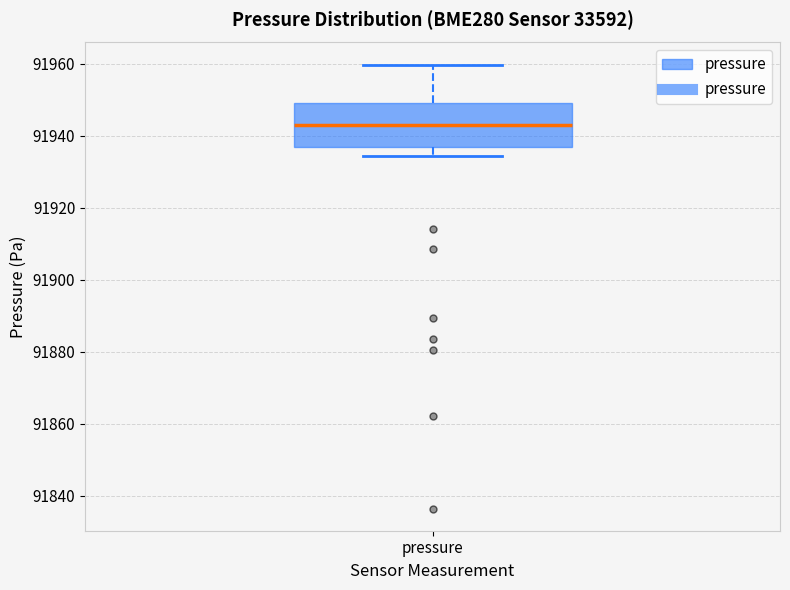

Where does the lower whisker of the box for pressure end on the y-axis? The values are not printed on the chart, so give them approximately, as read against the axis.

91934